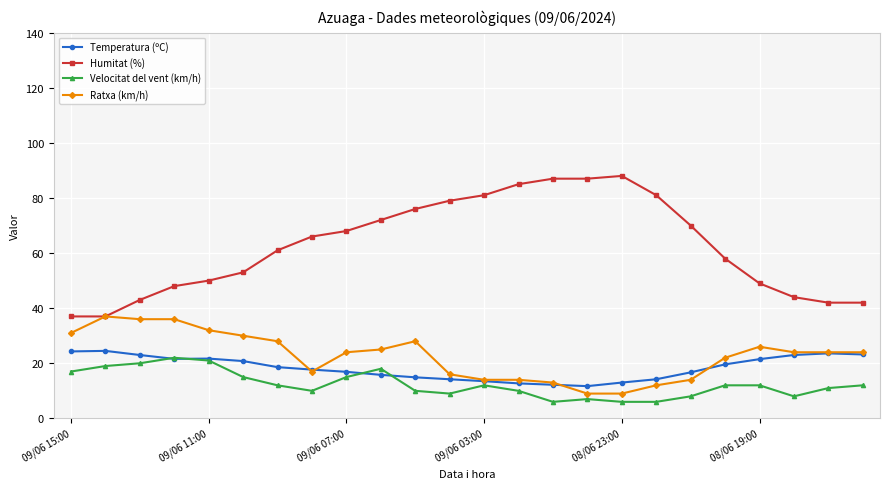

How many data points does each series have?

24